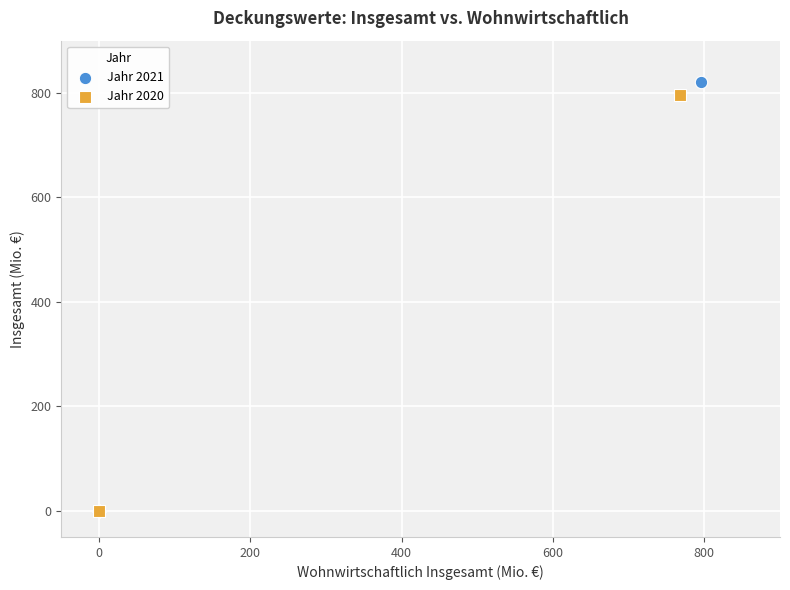

What are all the series names shown in the legend?

Jahr 2021, Jahr 2020